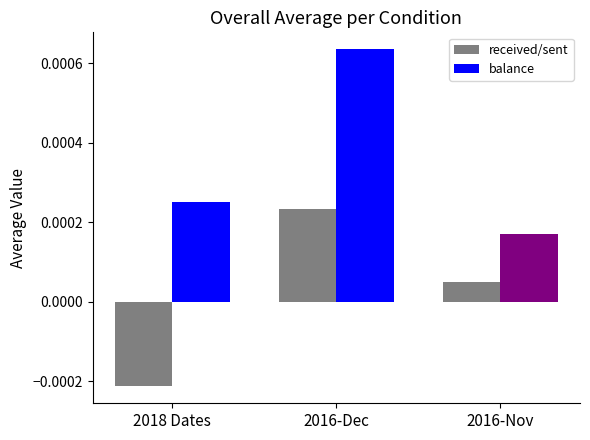

At how many categories does at least one series exceed 0?

3